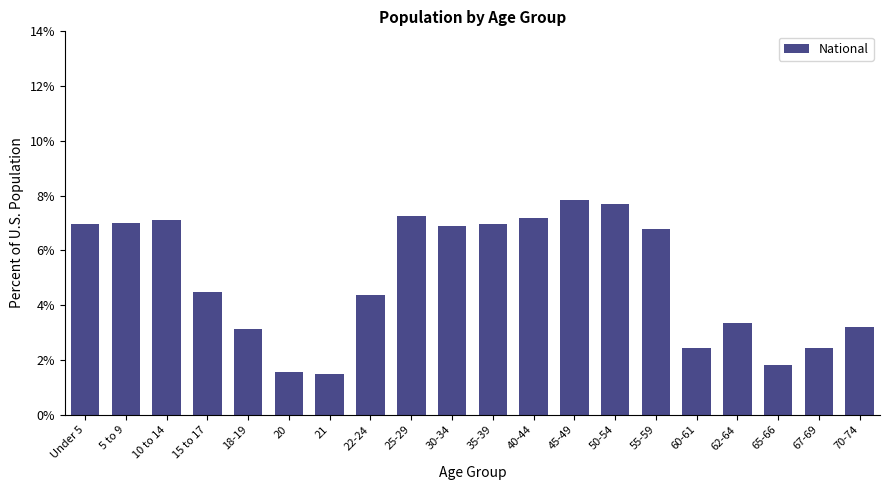

What is the greatest value displayed?

7.8